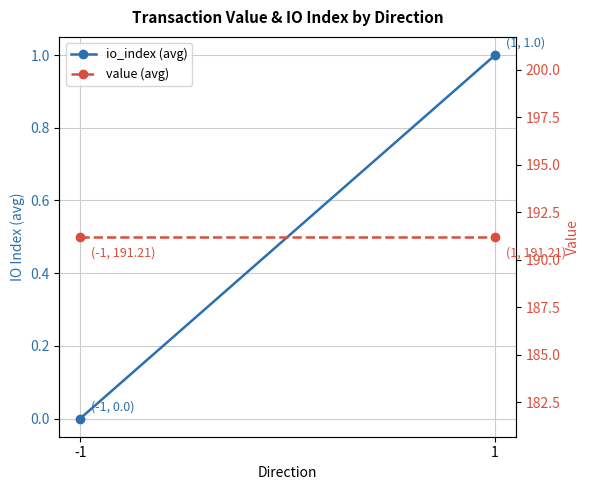

Reading right to left, extract all data points from this chart.

io_index (avg): 1=1.0	-1=0.0
value (avg): 1=191.2	-1=191.2